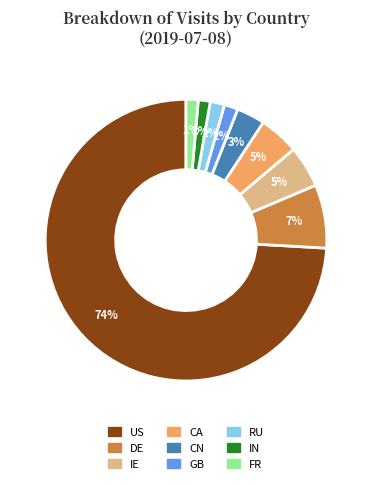

To the nearest percent, what is the average slice percentage?

11%